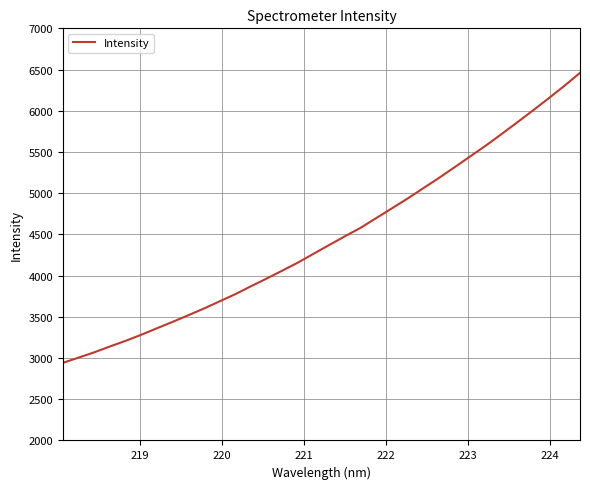

What is the smallest value displayed?

2941.7